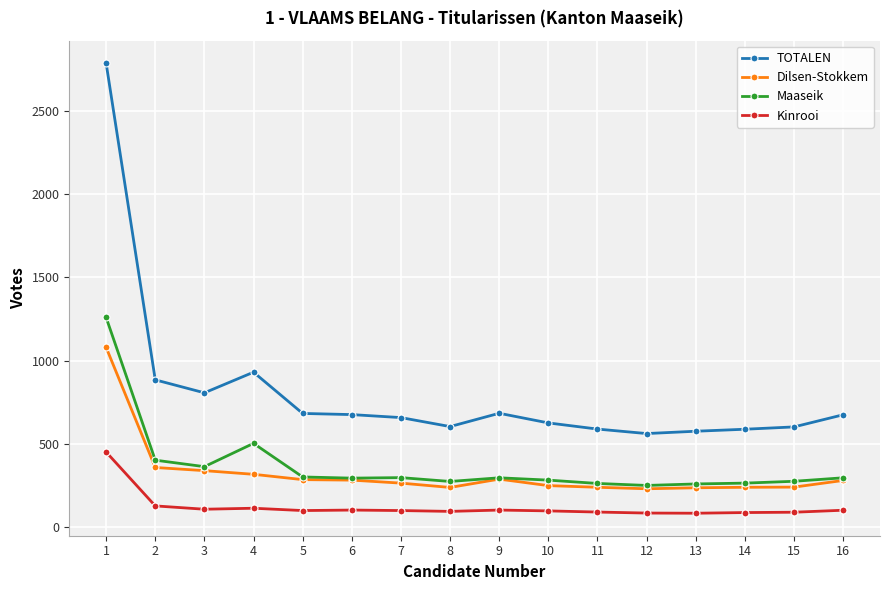

What is the value of the Dilsen-Stokkem point at the 13th from the left?

235